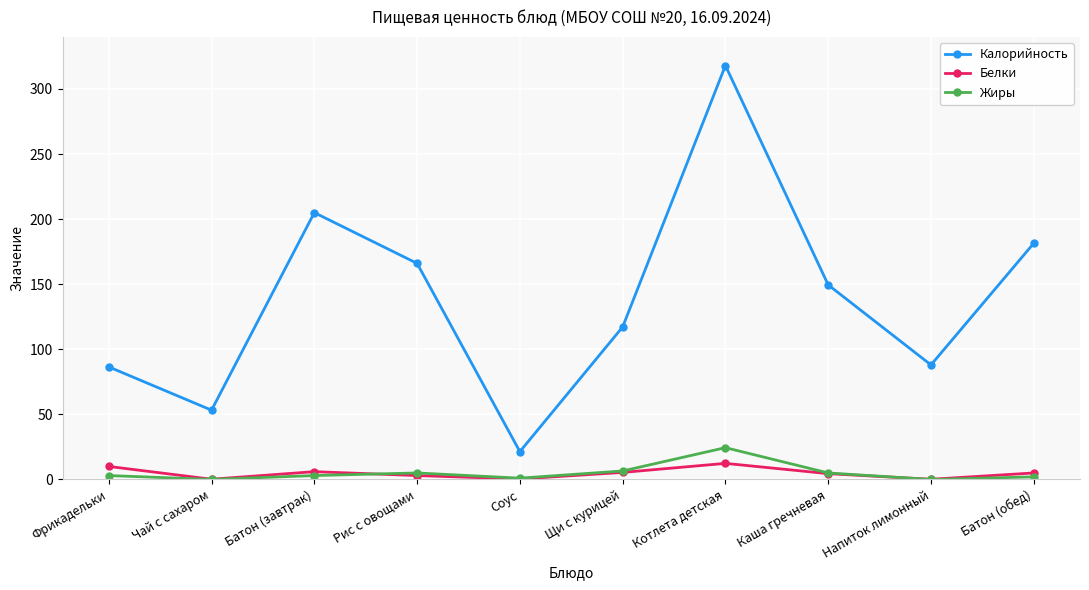

True or false: Белки and Калорийность cross at least once.

False